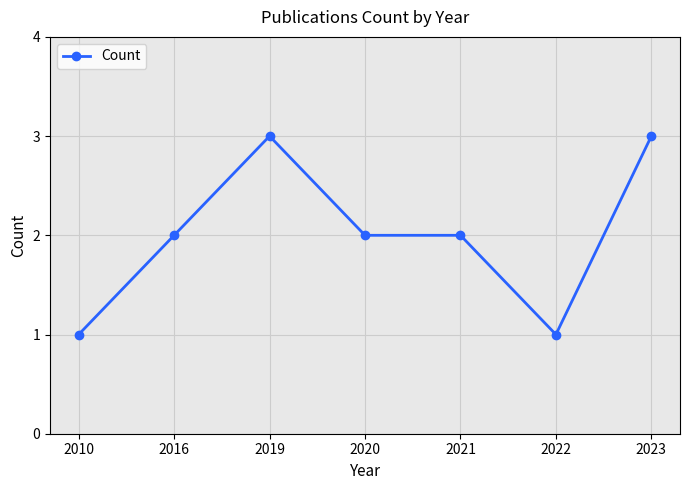

What is the greatest value displayed?

3